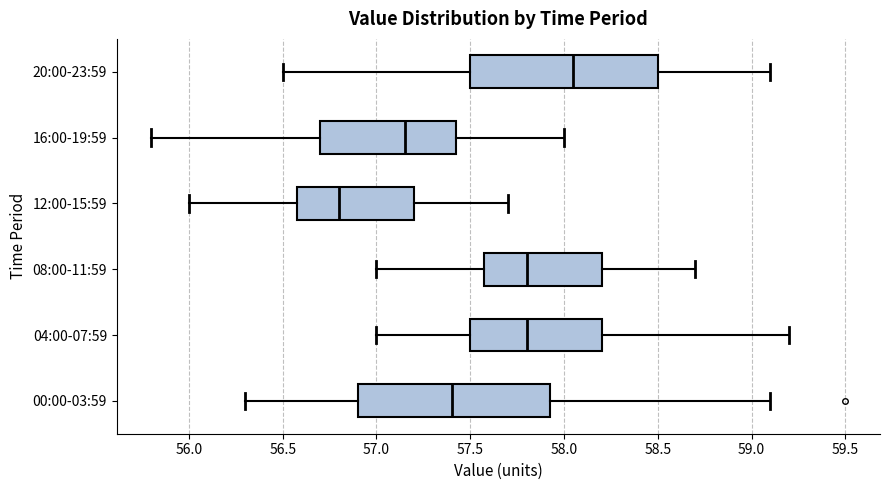

Reading bottom to top, read every box against the x-axis: the position of its median line, the range the box covers, and the ends of its whiskers. The values are not printed on the chart, so give them approximately, as read against the axis.

00:00-03:59: median 57.40, box 56.90 to 57.95, whiskers 56.30 to 59.10
04:00-07:59: median 57.80, box 57.50 to 58.20, whiskers 57.00 to 59.20
08:00-11:59: median 57.80, box 57.60 to 58.20, whiskers 57.00 to 58.70
12:00-15:59: median 56.80, box 56.60 to 57.20, whiskers 56.00 to 57.70
16:00-19:59: median 57.15, box 56.70 to 57.45, whiskers 55.80 to 58.00
20:00-23:59: median 58.05, box 57.50 to 58.50, whiskers 56.50 to 59.10